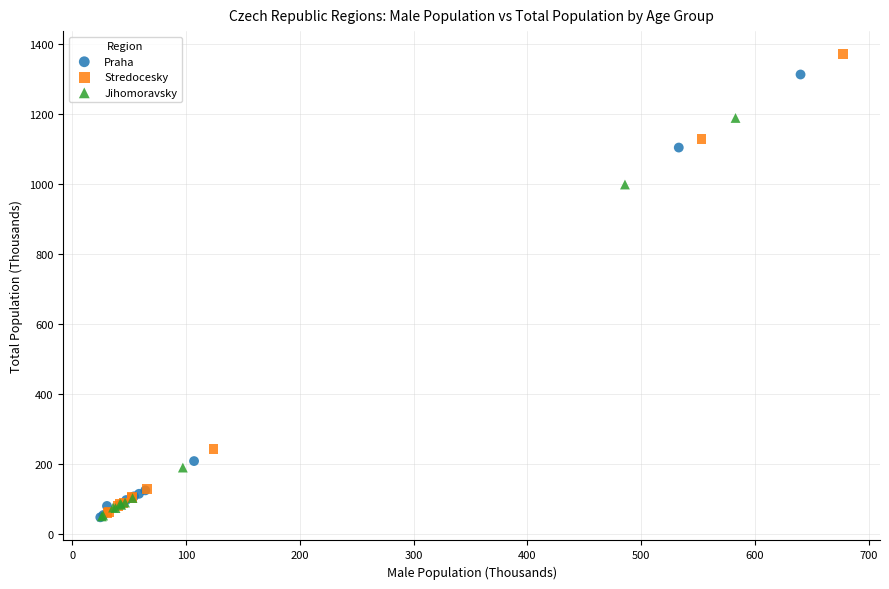

Which series has the widest spread of Y values?

Stredocesky